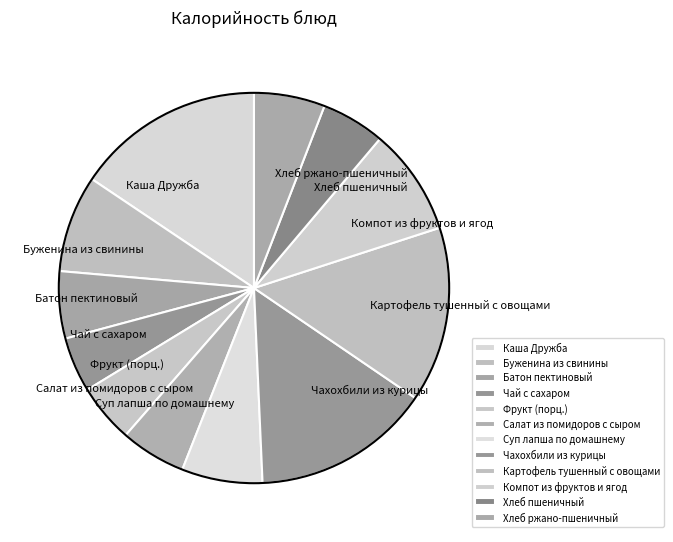

How many slices are in this pie chart?

12